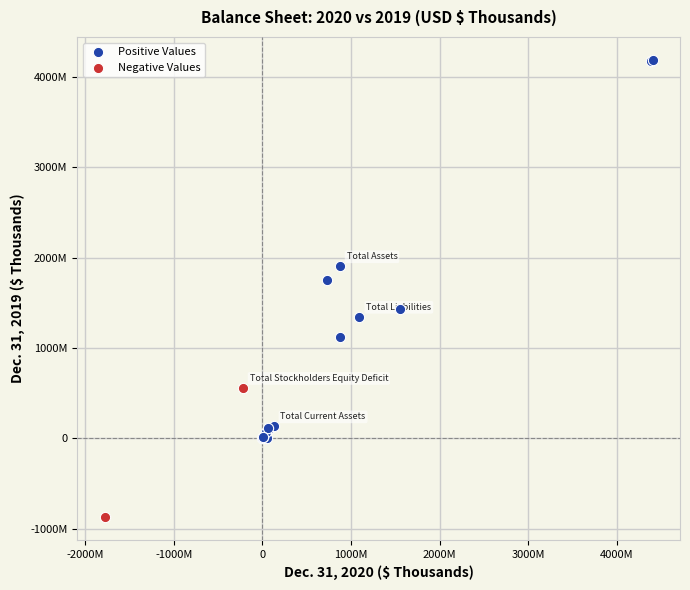

Which series reaches the maximum Y coordinate?

Positive Values